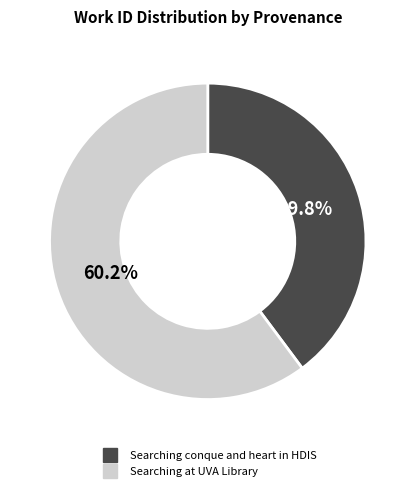

To the nearest percent, what percentage of the pie is Searching conque and heart in HDIS?

40%